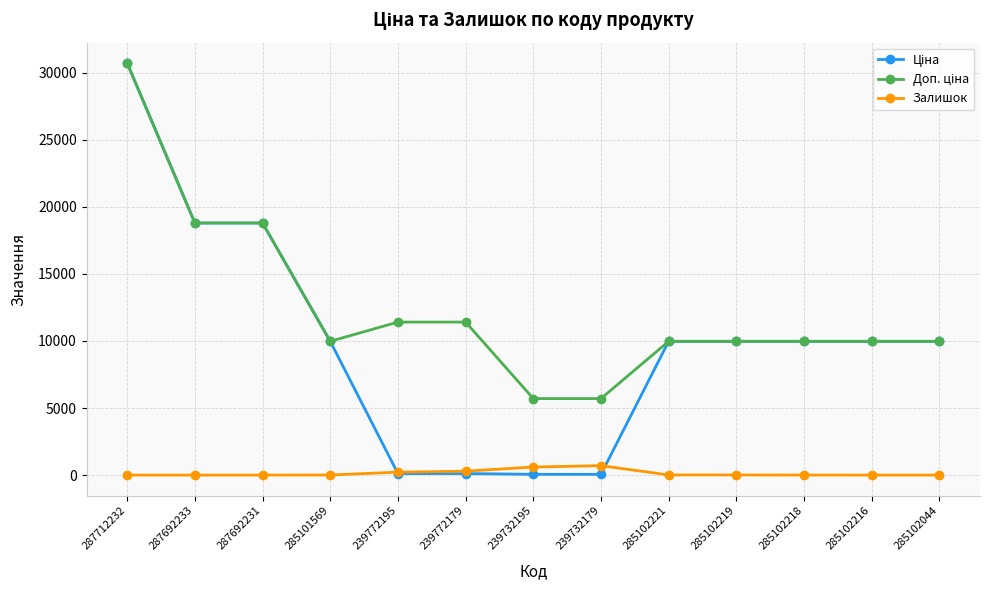

What is the label of the 4th point from the right?

285102219